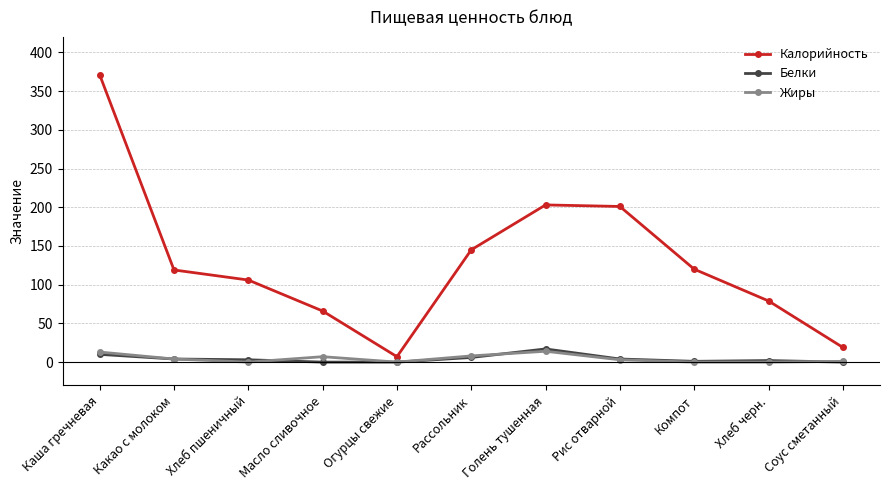

Read the Калорийность value at Компот.

120